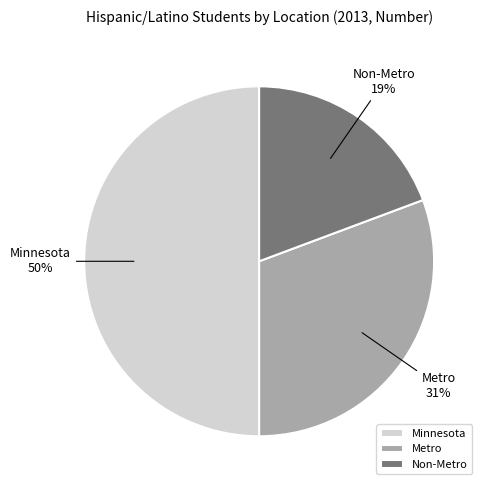

Combined, do Minnesota and Non-Metro account for over 50%?

Yes